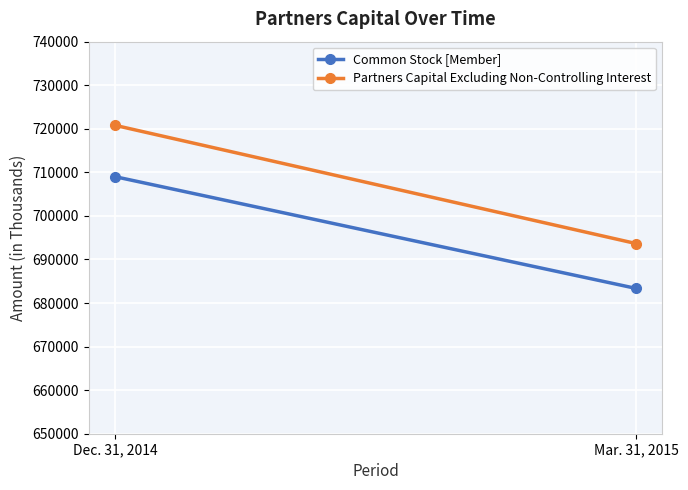

List the series in order of their peak value, highest first.

Partners Capital Excluding Non-Controlling Interest, Common Stock [Member]